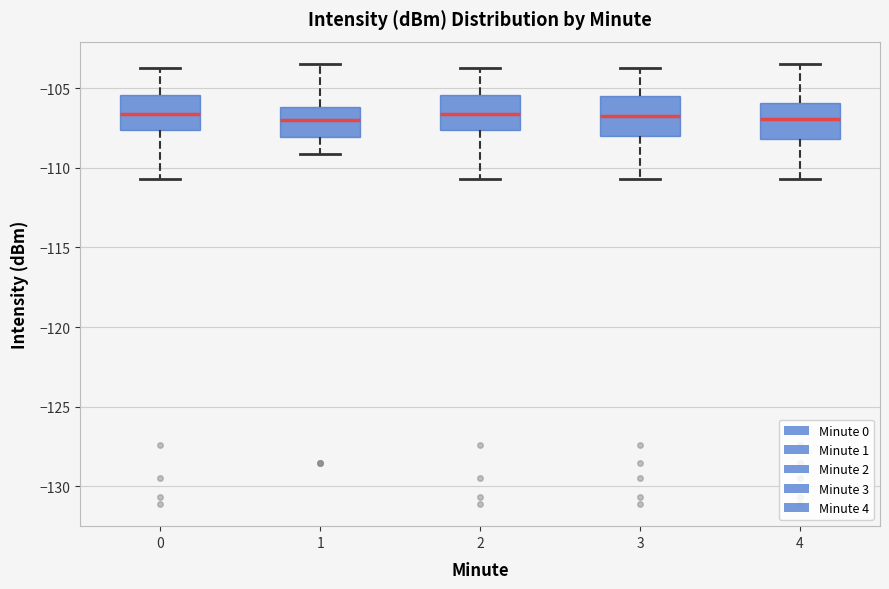

Reading left to right, read every box against the y-axis: the position of its median line, the range the box covers, and the ends of its whiskers. The values are not printed on the chart, so give them approximately, as read against the axis.

0: median -106.5, box -107.5 to -105.5, whiskers -110.5 to -103.5
1: median -107.0, box -108.0 to -106.0, whiskers -109.0 to -103.5
2: median -106.5, box -107.5 to -105.5, whiskers -110.5 to -103.5
3: median -106.5, box -108.0 to -105.5, whiskers -110.5 to -103.5
4: median -107.0, box -108.0 to -106.0, whiskers -110.5 to -103.5